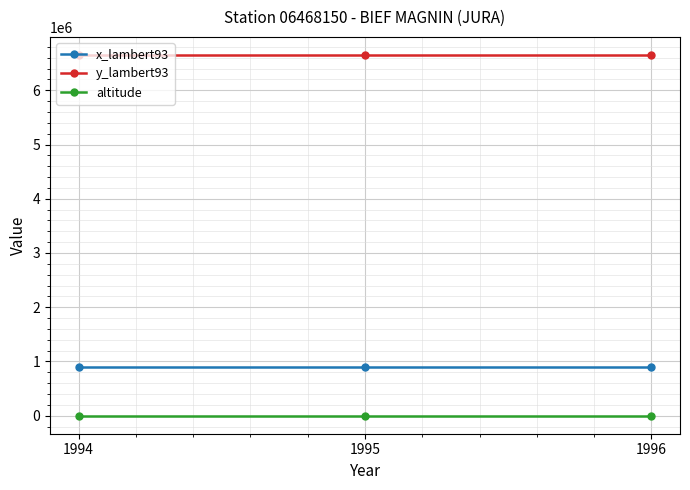

At how many categories does at least one series exceed 6332158?

3